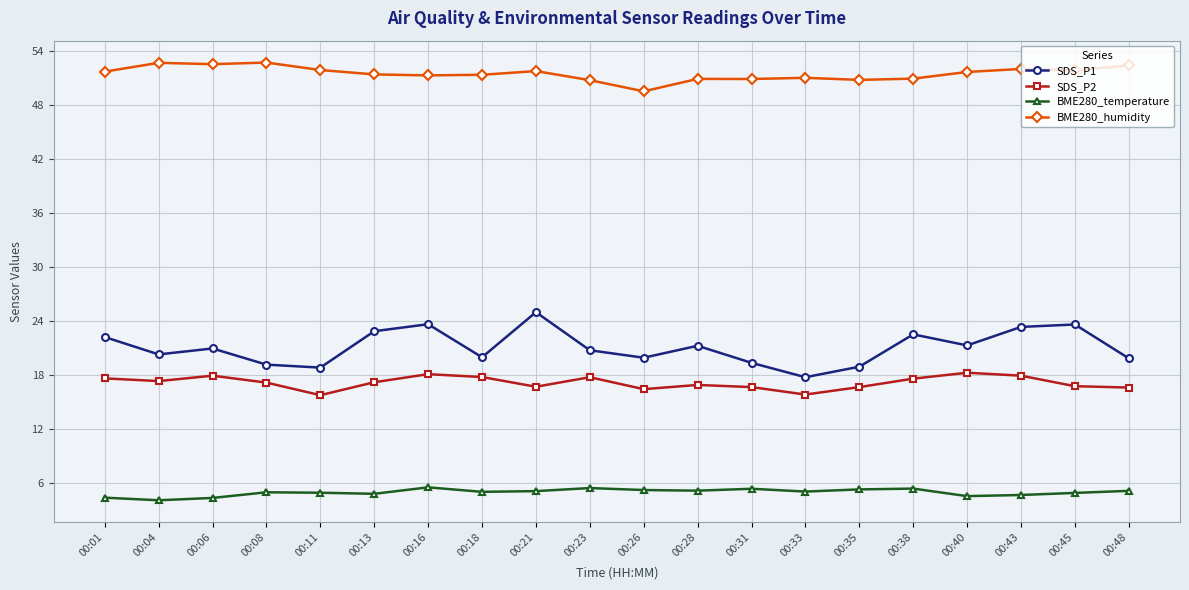

What is the spread (max minus min) of values at 00:06?

48.3